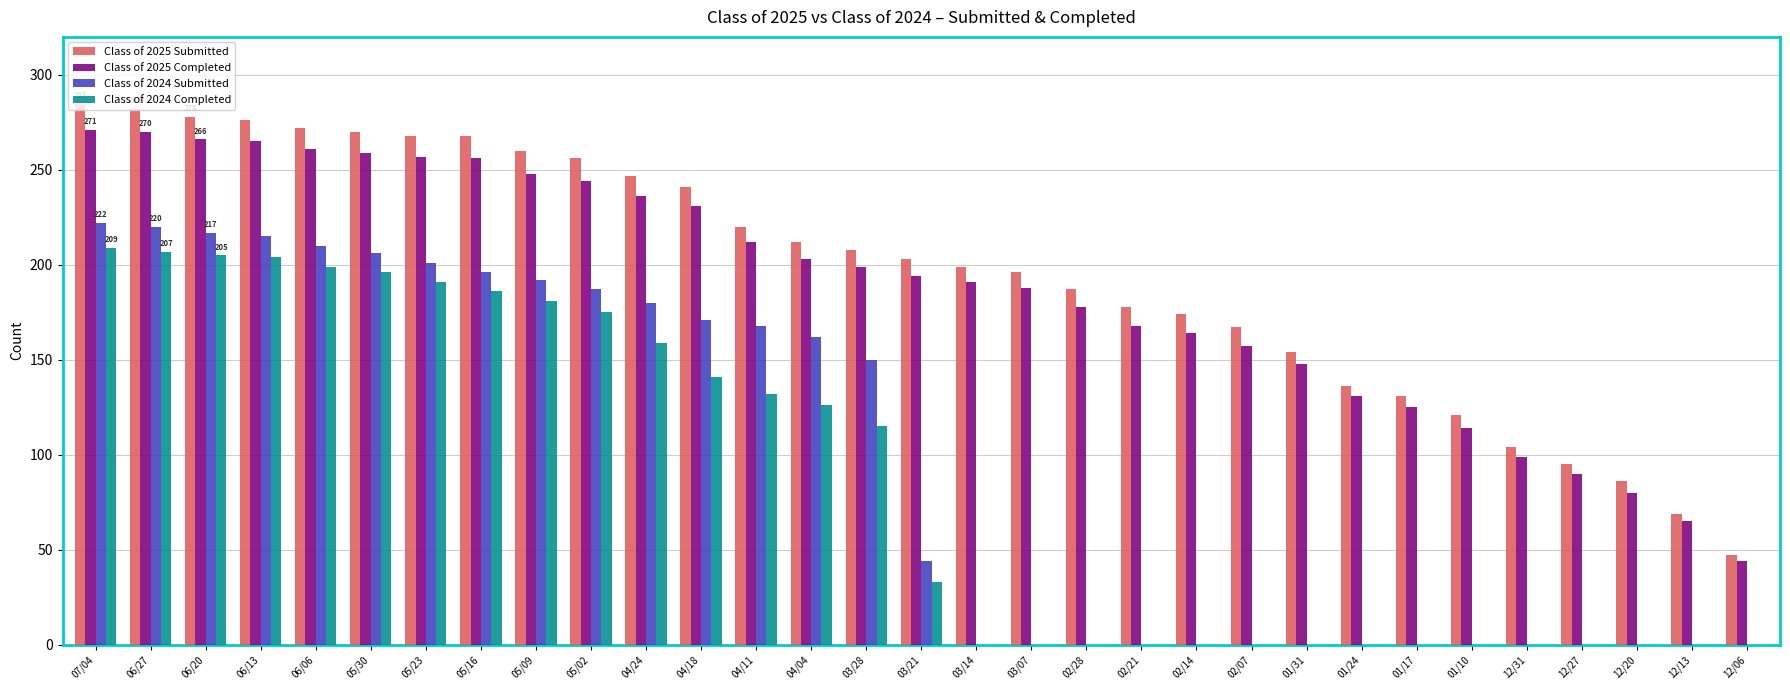

Which series has the largest total across all categories?

Class of 2025 Submitted